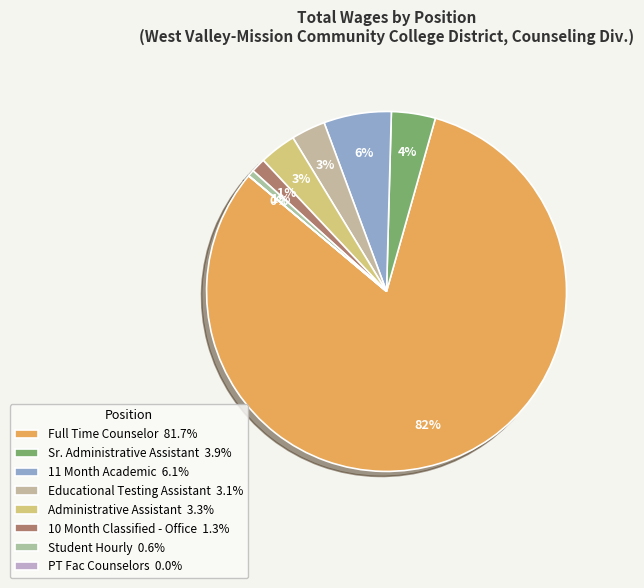

The Educational Testing Assistant slice represents 15% of the pie. True or false?

False